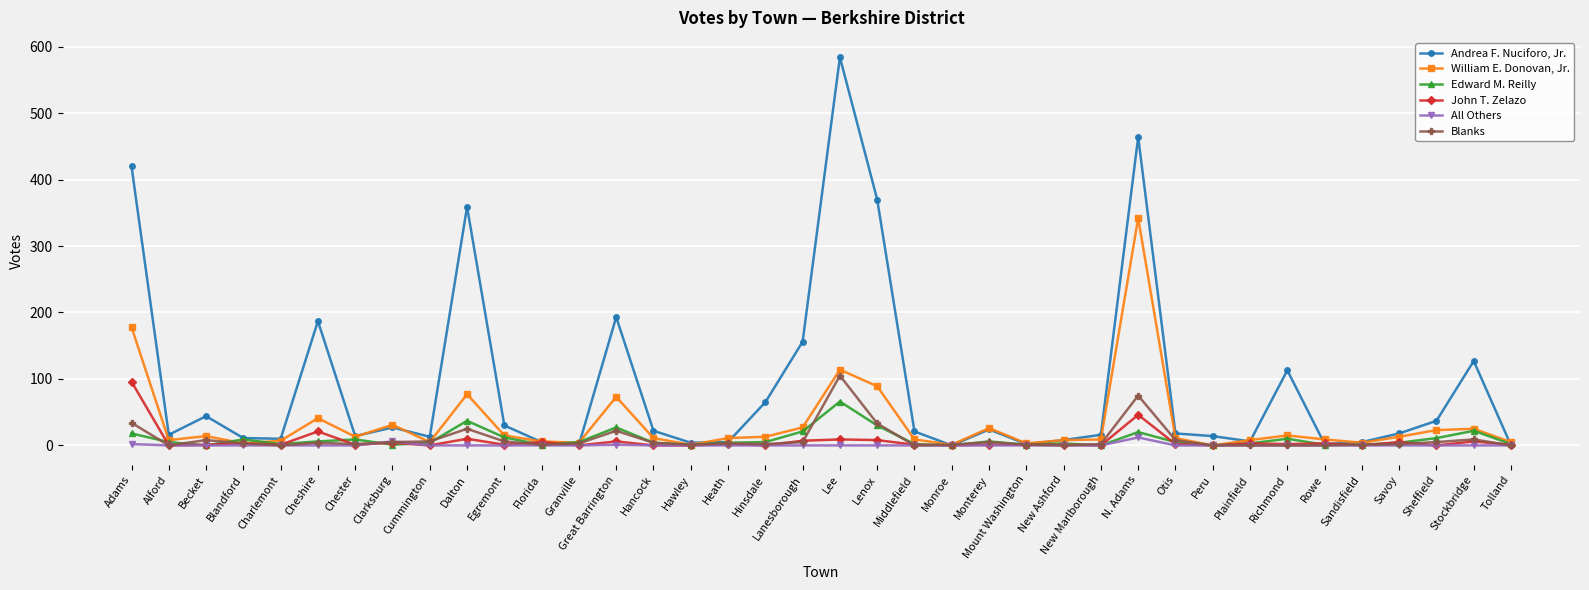

True or false: John T. Zelazo has more than 0 interior local peaks.

True